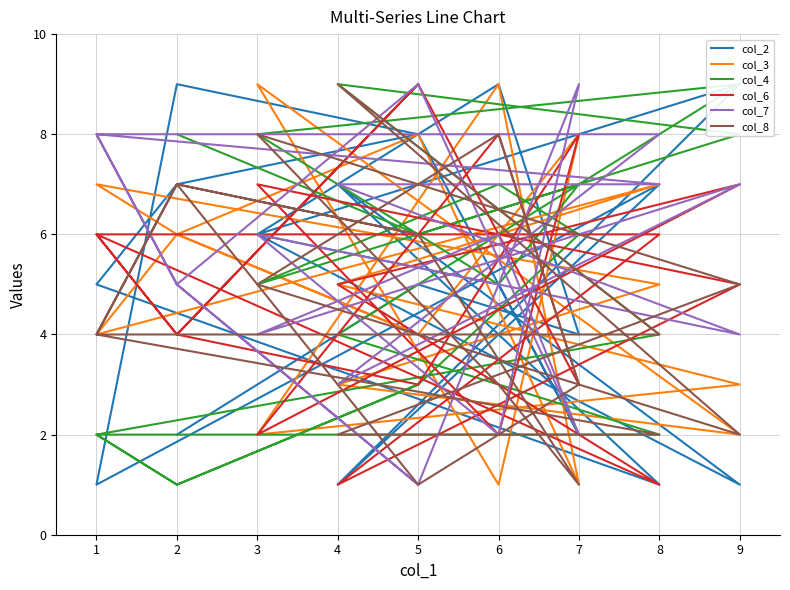

Where does the col_7 series first go above 6?

1